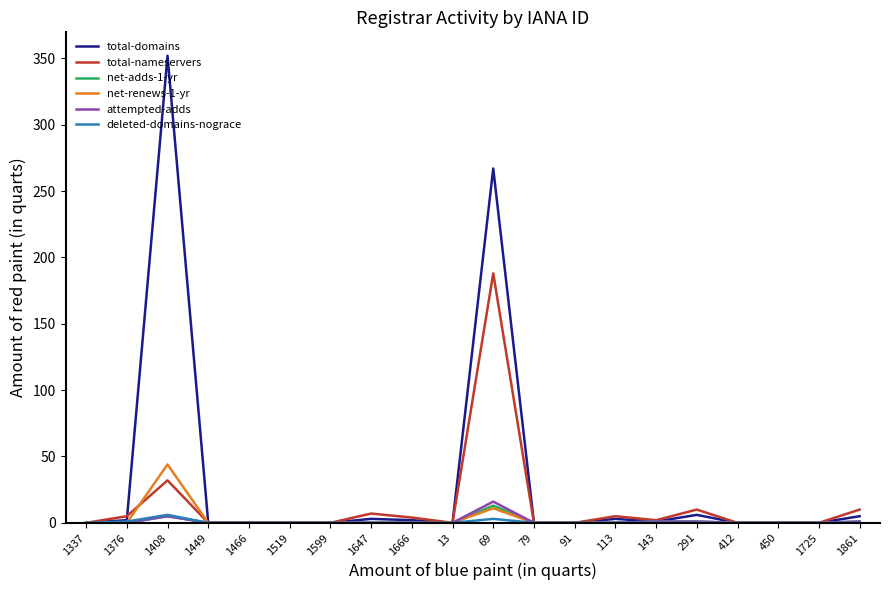

Which series has the largest range (max minus min)?

total-domains